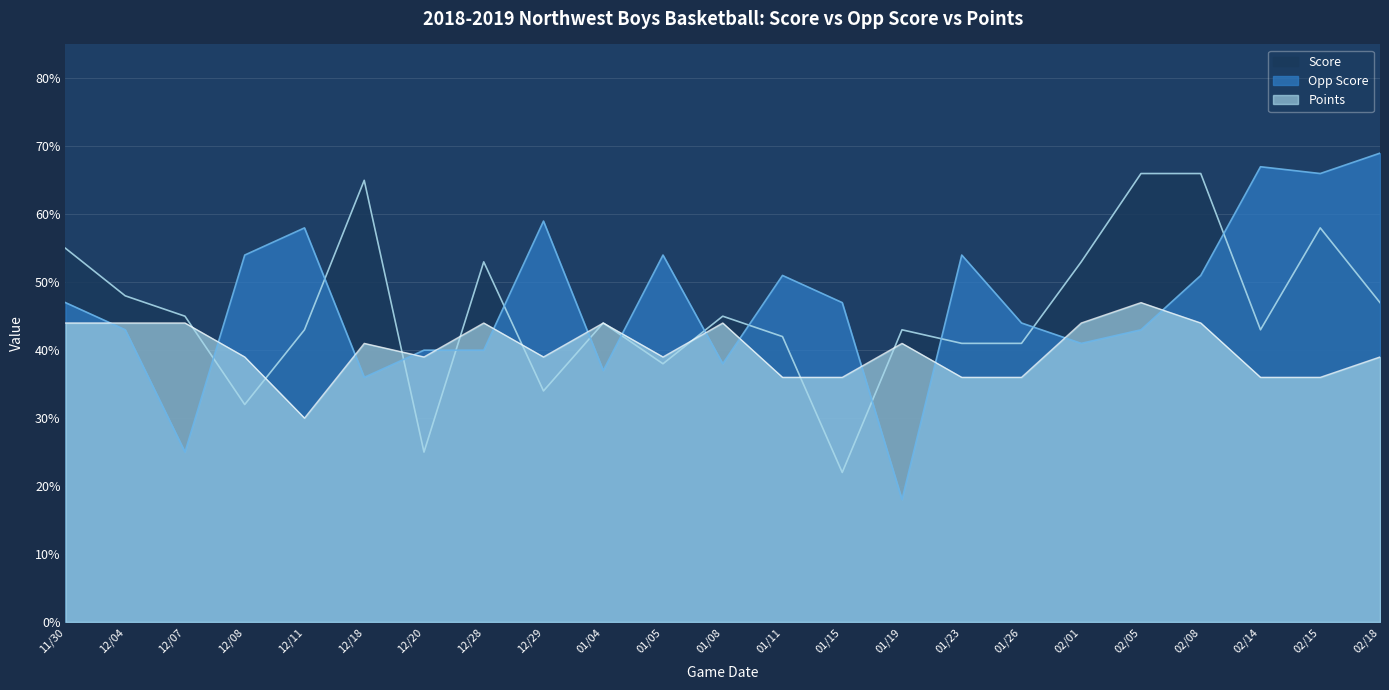

How many lines are shown in the chart?

3